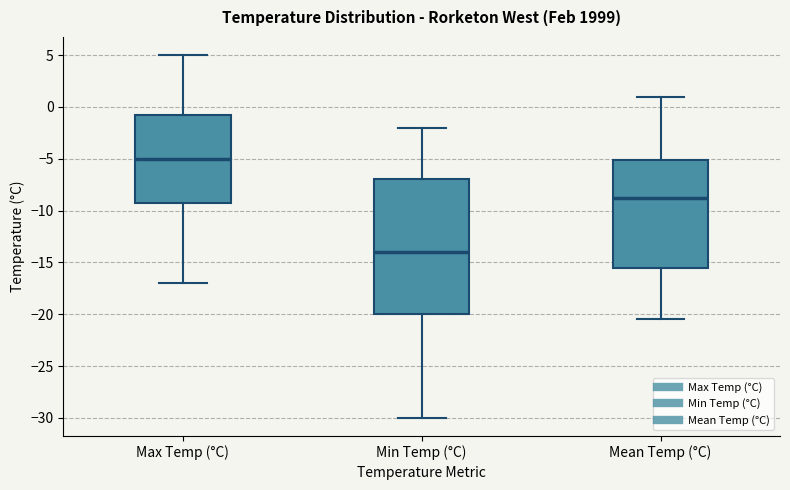

Reading left to right, transcribe this box plot: for each box, give where its median line is, the range the box spans, and where its two whiskers end, as read against the y-axis. The values are not printed on the chart, so give them approximately, as read against the axis.

Max Temp (°C): median -5.0, box -9.0 to -0.5, whiskers -17.0 to 5.0
Min Temp (°C): median -14.0, box -20.0 to -7.0, whiskers -30.0 to -2.0
Mean Temp (°C): median -8.5, box -15.5 to -5.0, whiskers -20.5 to 1.0